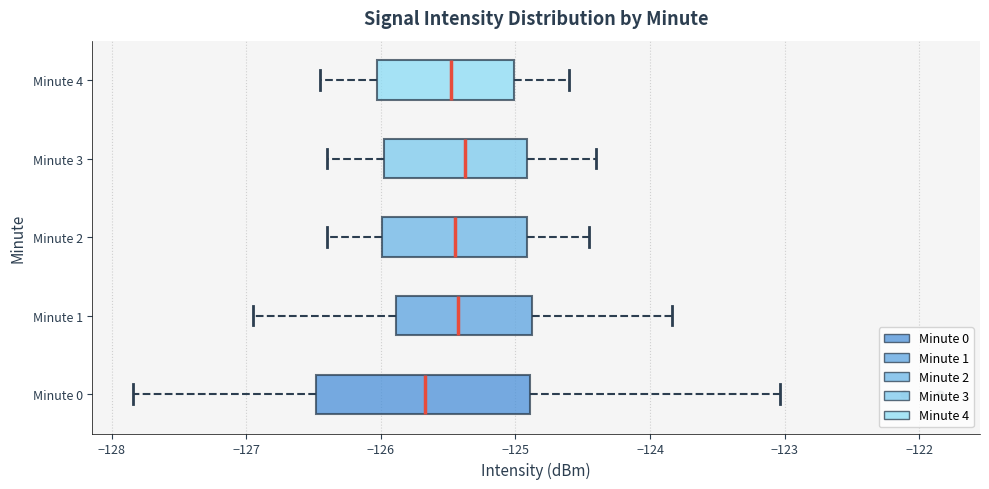

Reading bottom to top, transcribe this box plot: for each box, give where its median line is, the range the box spans, and where its two whiskers end, as read against the x-axis. The values are not printed on the chart, so give them approximately, as read against the axis.

Minute 0: median -125.7, box -126.5 to -124.9, whiskers -127.8 to -123.0
Minute 1: median -125.4, box -125.9 to -124.9, whiskers -127.0 to -123.8
Minute 2: median -125.4, box -126.0 to -124.9, whiskers -126.4 to -124.4
Minute 3: median -125.4, box -126.0 to -124.9, whiskers -126.4 to -124.4
Minute 4: median -125.5, box -126.0 to -125.0, whiskers -126.4 to -124.6